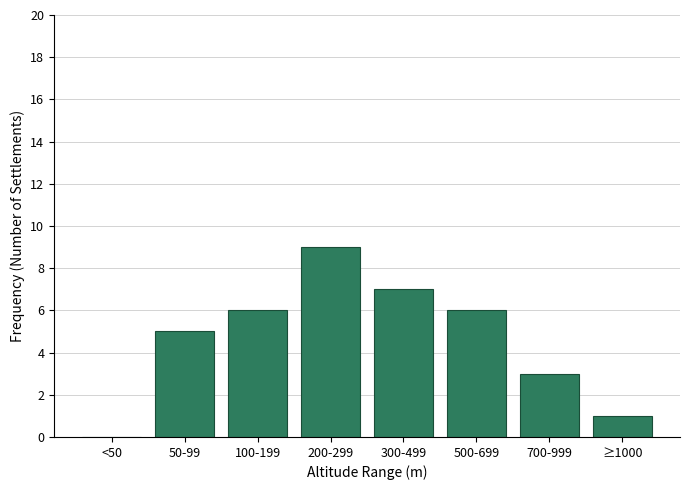

Reading right to left, extract all data points from this chart.

≥1000=1	700-999=3	500-699=6	300-499=7	200-299=9	100-199=6	50-99=5	<50=0